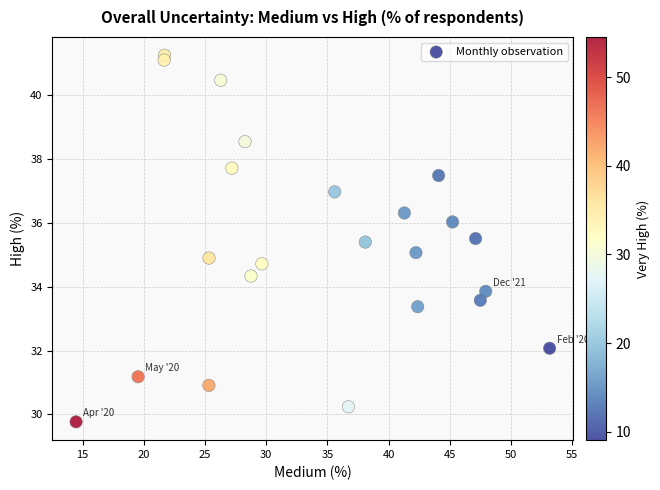

What is the range of Y values (max minus min)?

11.5